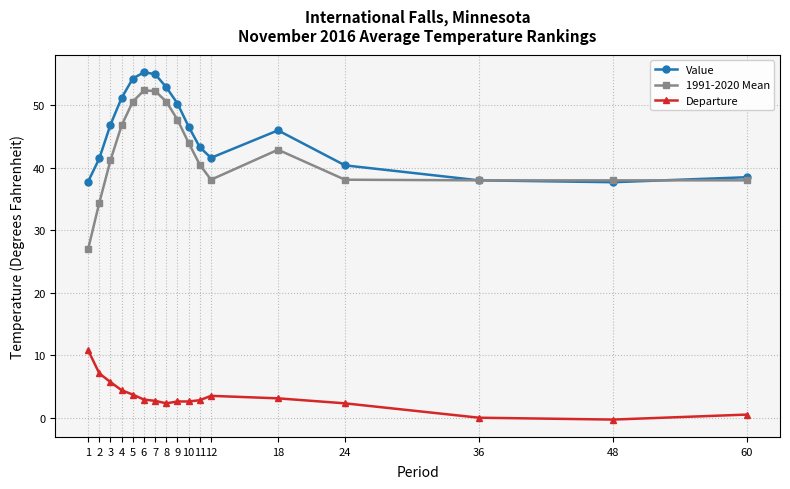

What is the total value across all series at 6?

110.6